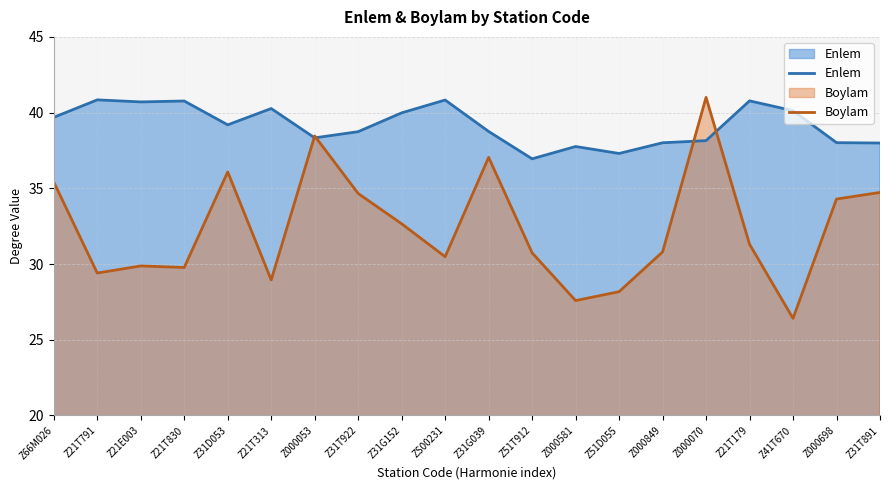

Rank the series by their average value, from highest to lowest.

Enlem, Boylam